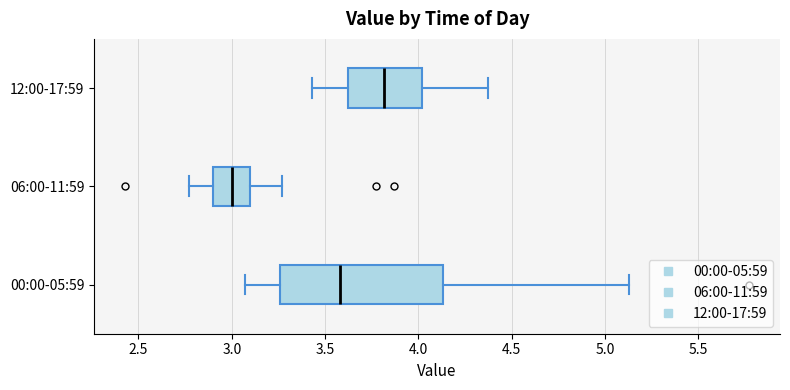

Where is the right edge of the box for 06:00-11:59 on the x-axis? The values are not printed on the chart, so give them approximately, as read against the axis.

3.10